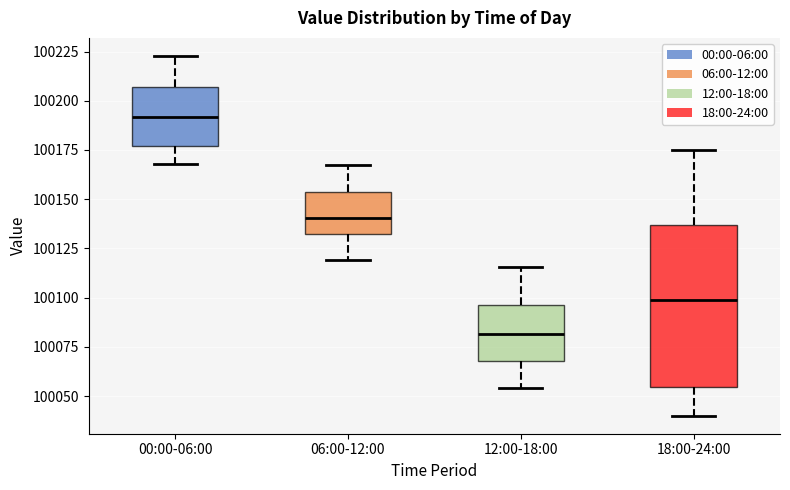

Reading left to right, read every box against the y-axis: the position of its median line, the range the box covers, and the ends of its whiskers. The values are not printed on the chart, so give them approximately, as read against the axis.

00:00-06:00: median 100190, box 100175 to 100205, whiskers 100170 to 100225
06:00-12:00: median 100140, box 100130 to 100155, whiskers 100120 to 100165
12:00-18:00: median 100080, box 100070 to 100095, whiskers 100055 to 100115
18:00-24:00: median 100100, box 100055 to 100135, whiskers 100040 to 100175